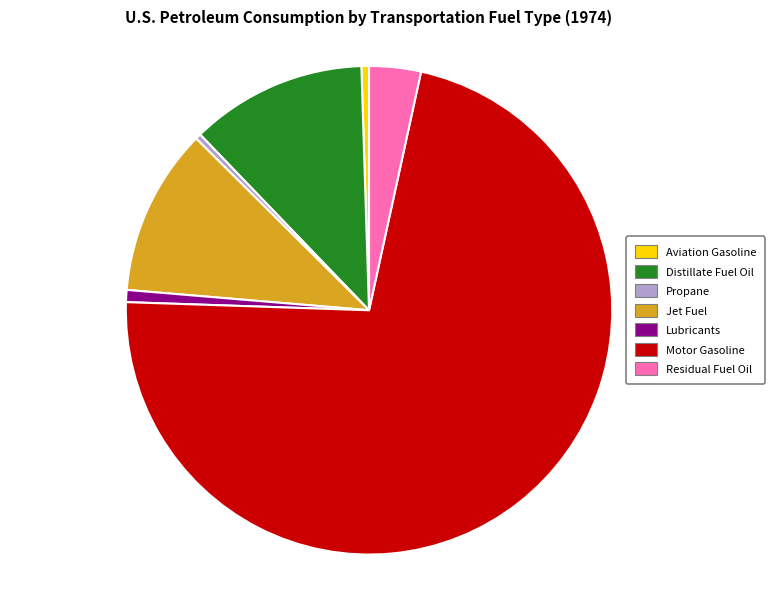

Is it true that Propane is 0% of the pie?

True